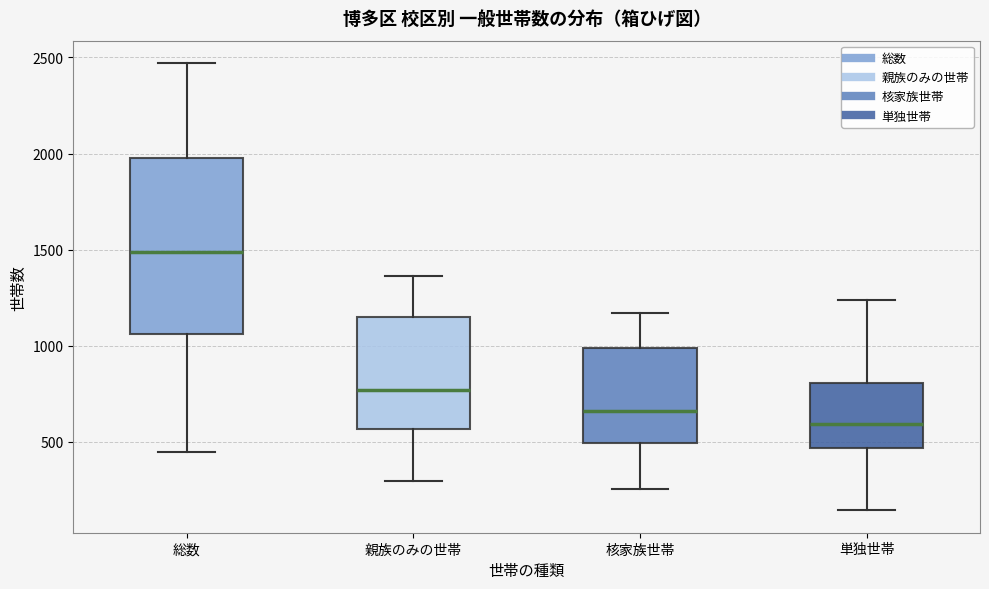

Reading left to right, transcribe this box plot: for each box, give where its median line is, the range the box spans, and where its two whiskers end, as read against the y-axis. The values are not printed on the chart, so give them approximately, as read against the axis.

総数: median 1500, box 1050 to 2000, whiskers 450 to 2450
親族のみの世帯: median 750, box 550 to 1150, whiskers 300 to 1350
核家族世帯: median 650, box 500 to 1000, whiskers 250 to 1150
単独世帯: median 600, box 450 to 800, whiskers 150 to 1250